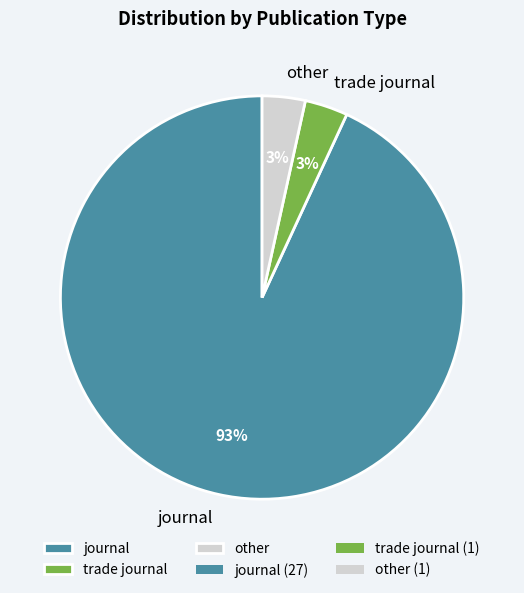

Is there any slice that represents more than half of the pie?

Yes